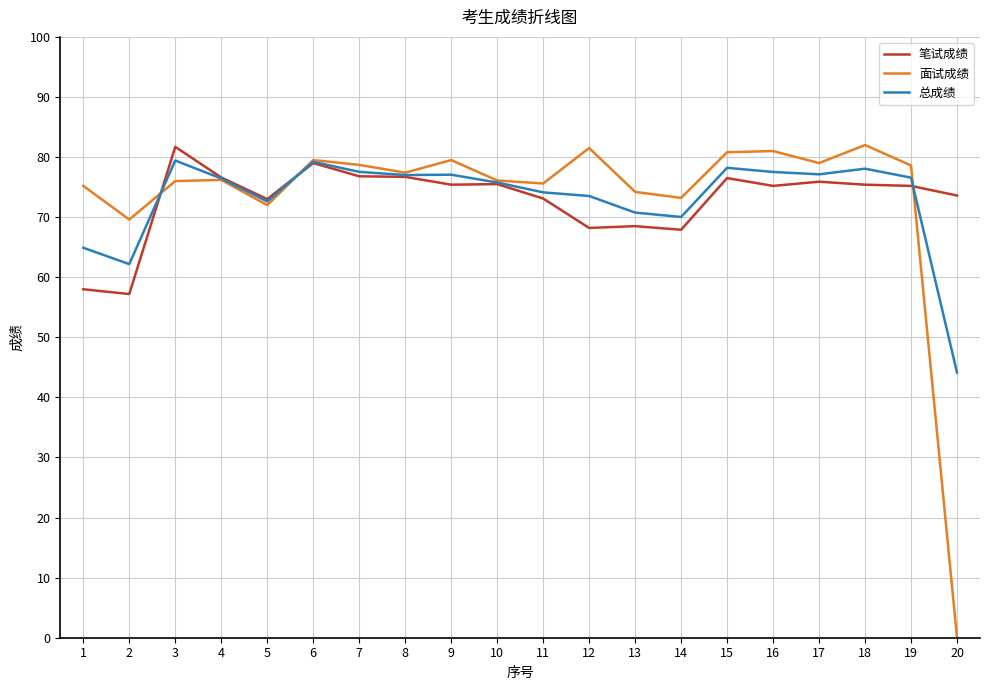

Is this an area chart (filled region under the line)?

No